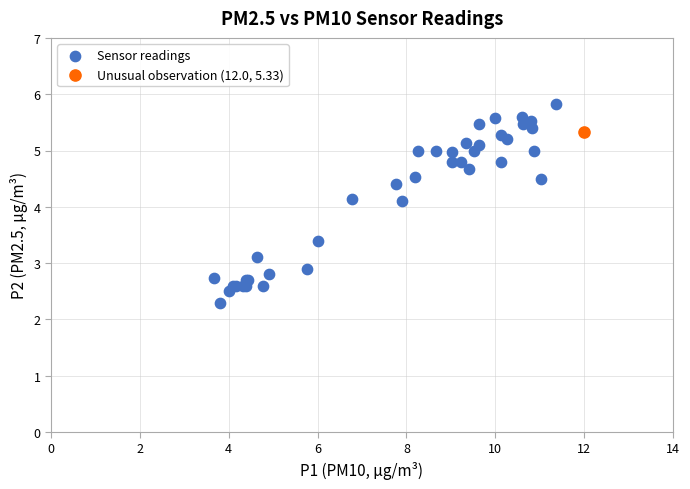

What are all the series names shown in the legend?

Sensor readings, Unusual observation (12.0, 5.33)